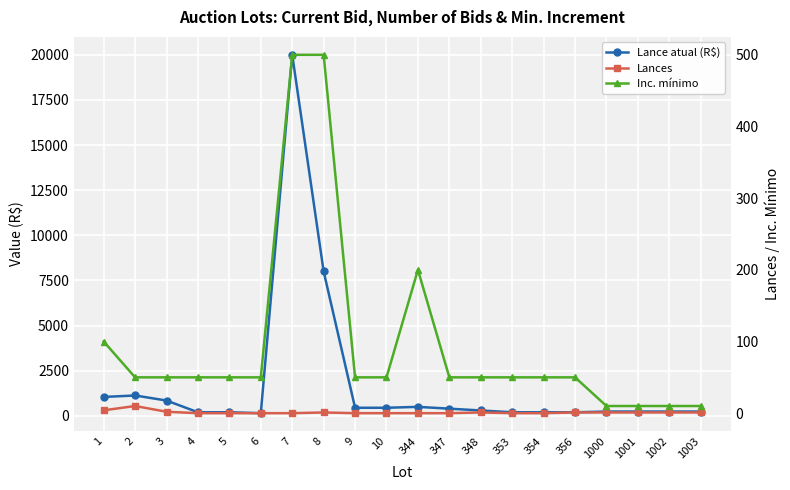

What is the total value across all series at 9?

500